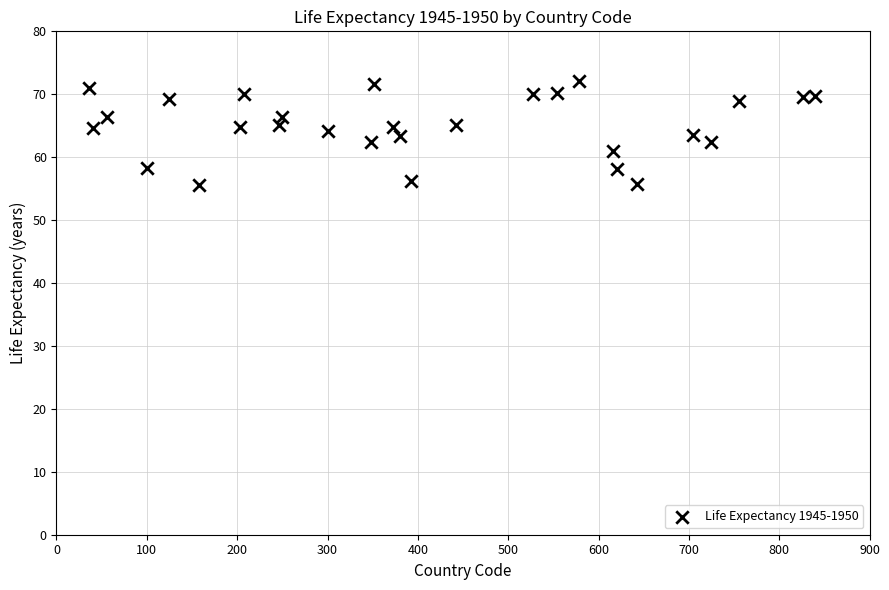

What is the range of Y values (max minus min)?

16.6